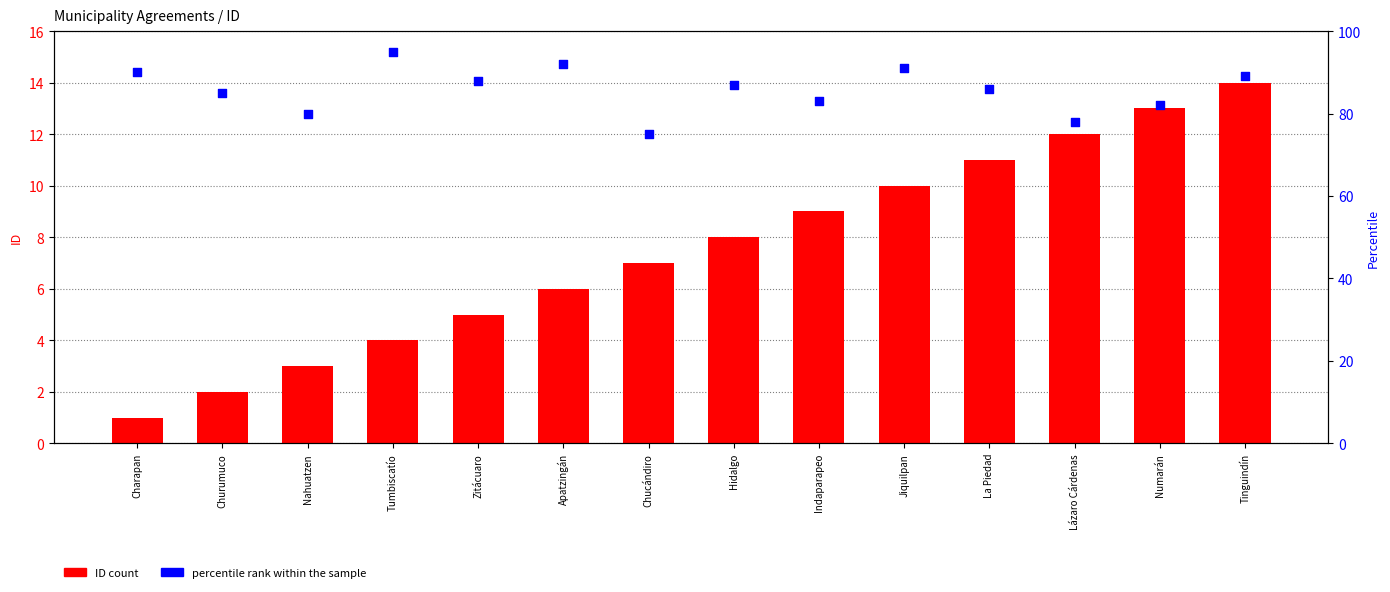

Which series has the widest spread of Y values?

percentile rank within the sample